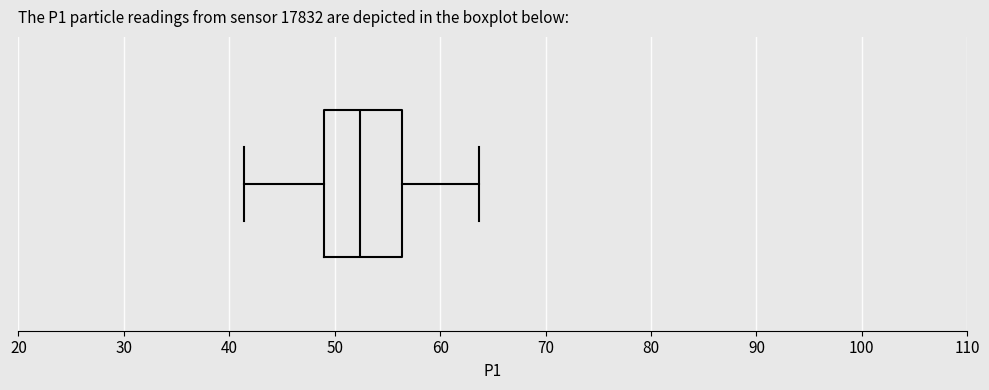

Where is the right edge of the box on the x-axis? The values are not printed on the chart, so give them approximately, as read against the axis.

56